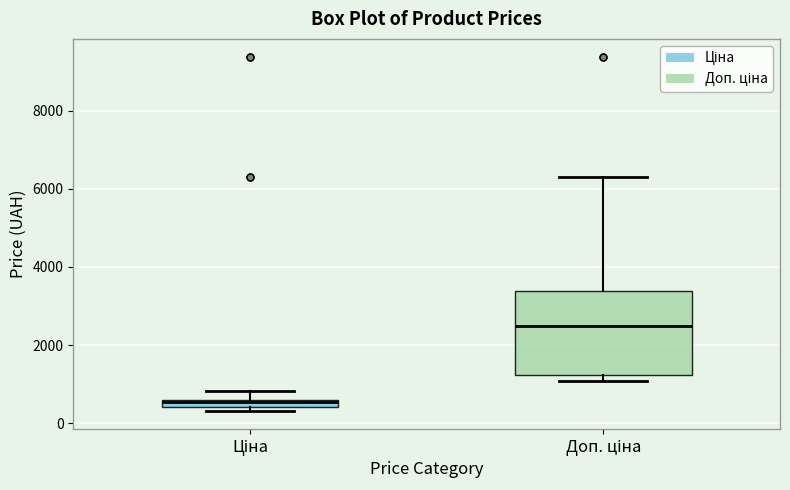

Which box has the lowest median line?

Ціна